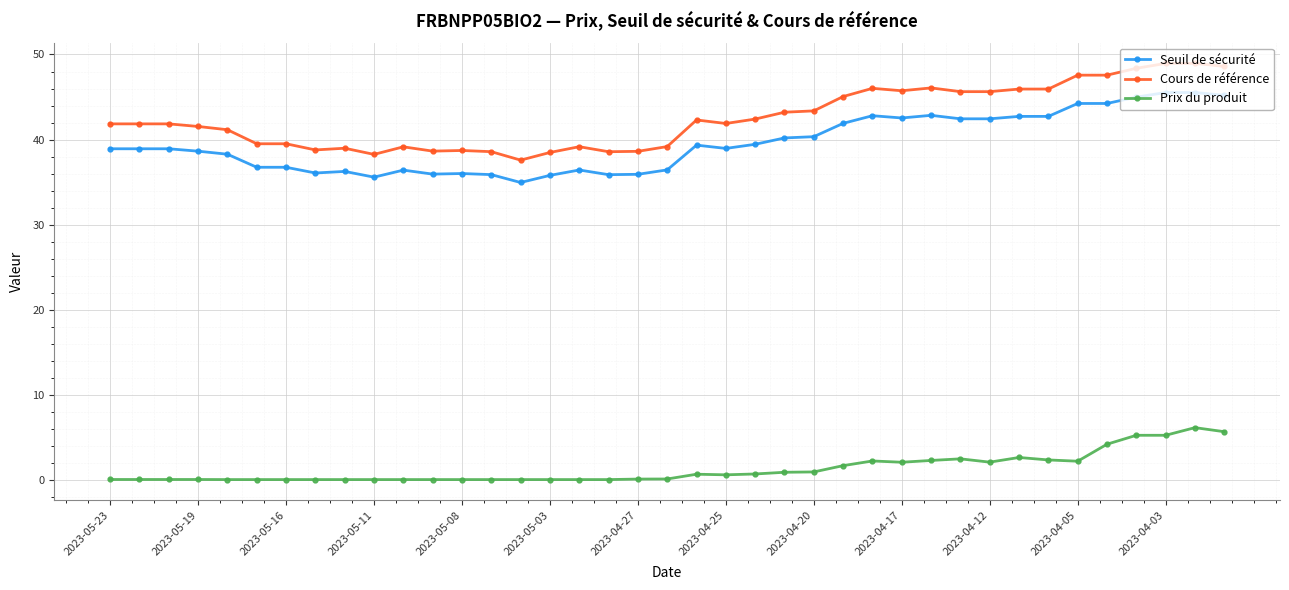

True or false: Seuil de sécurité and Prix du produit cross at least once.

False